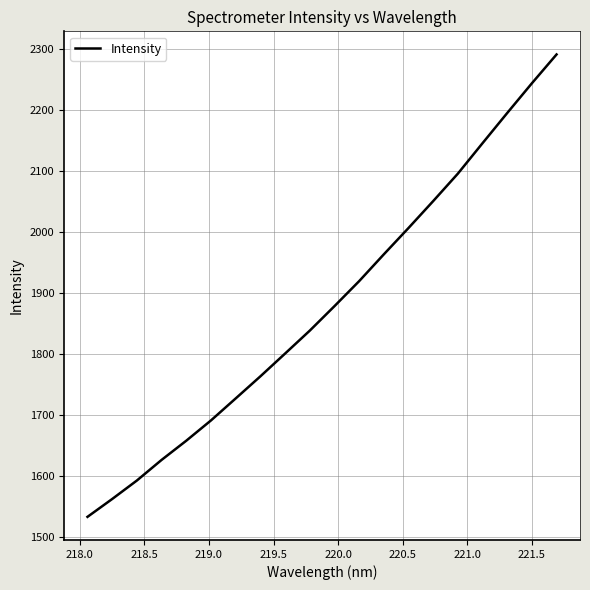

What is the smallest value displayed?

1532.4